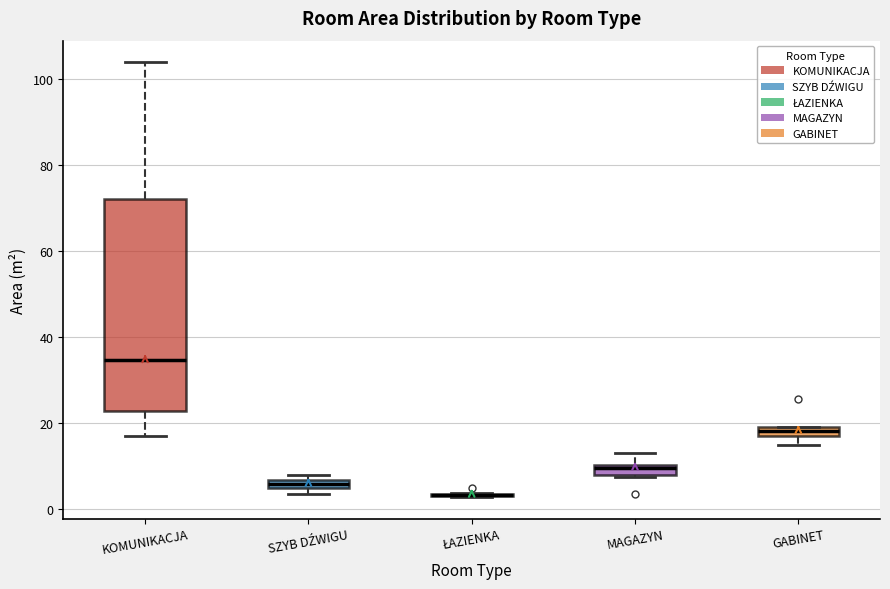

Which box is the tallest, from its lower edge to its upper edge?

KOMUNIKACJA